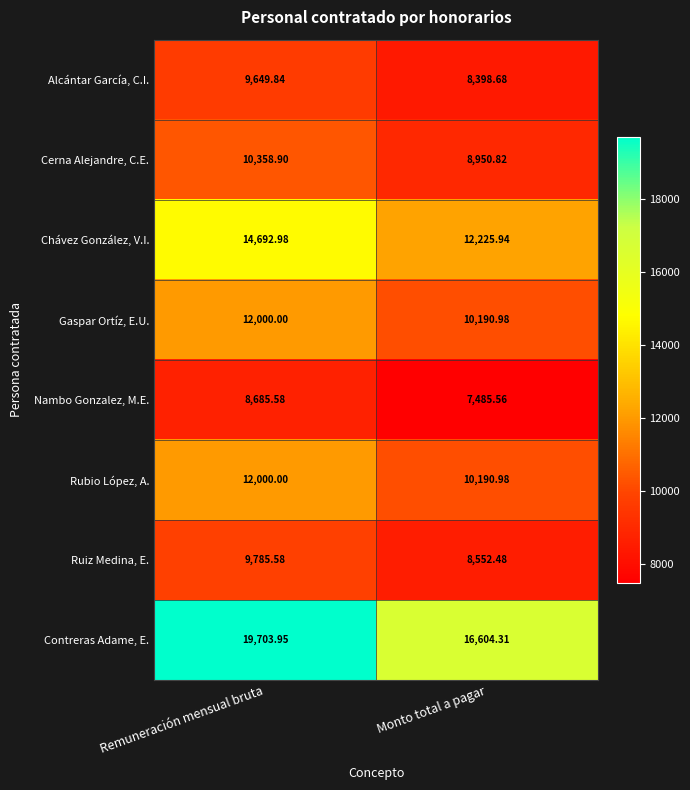

How many data points in Chávez González, V.I. are above 14692?

1